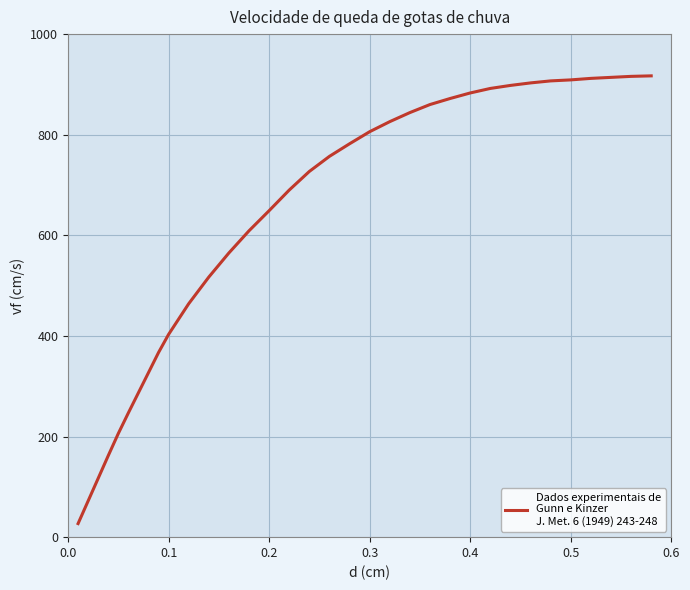

What is the maximum value shown in the chart?

917